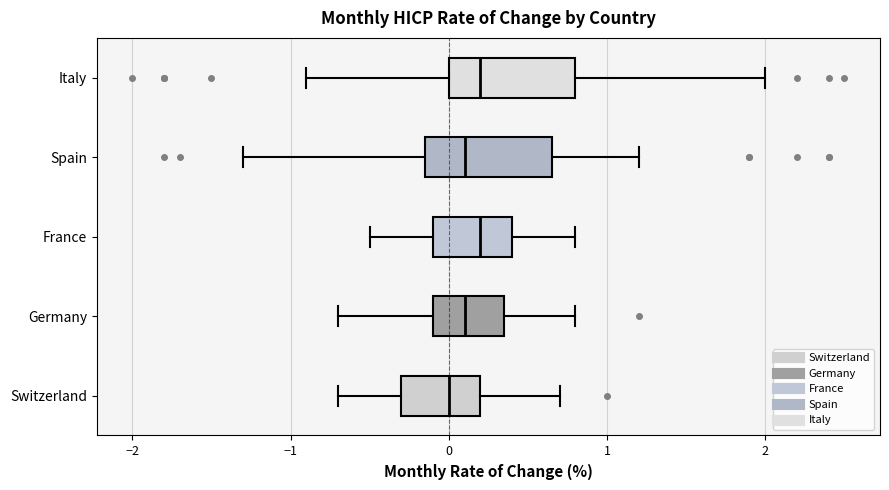

Reading bottom to top, read every box against the x-axis: the position of its median line, the range the box covers, and the ends of its whiskers. The values are not printed on the chart, so give them approximately, as read against the axis.

Switzerland: median 0.0, box -0.3 to 0.2, whiskers -0.7 to 0.7
Germany: median 0.1, box -0.1 to 0.4, whiskers -0.7 to 0.8
France: median 0.2, box -0.1 to 0.4, whiskers -0.5 to 0.8
Spain: median 0.1, box -0.1 to 0.7, whiskers -1.3 to 1.2
Italy: median 0.2, box 0.0 to 0.8, whiskers -0.9 to 2.0